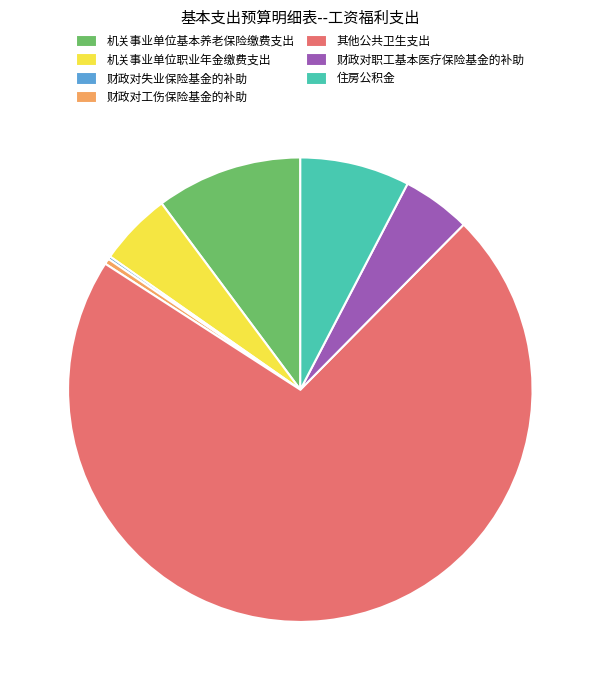

Which slice represents more than half of the pie?

其他公共卫生支出